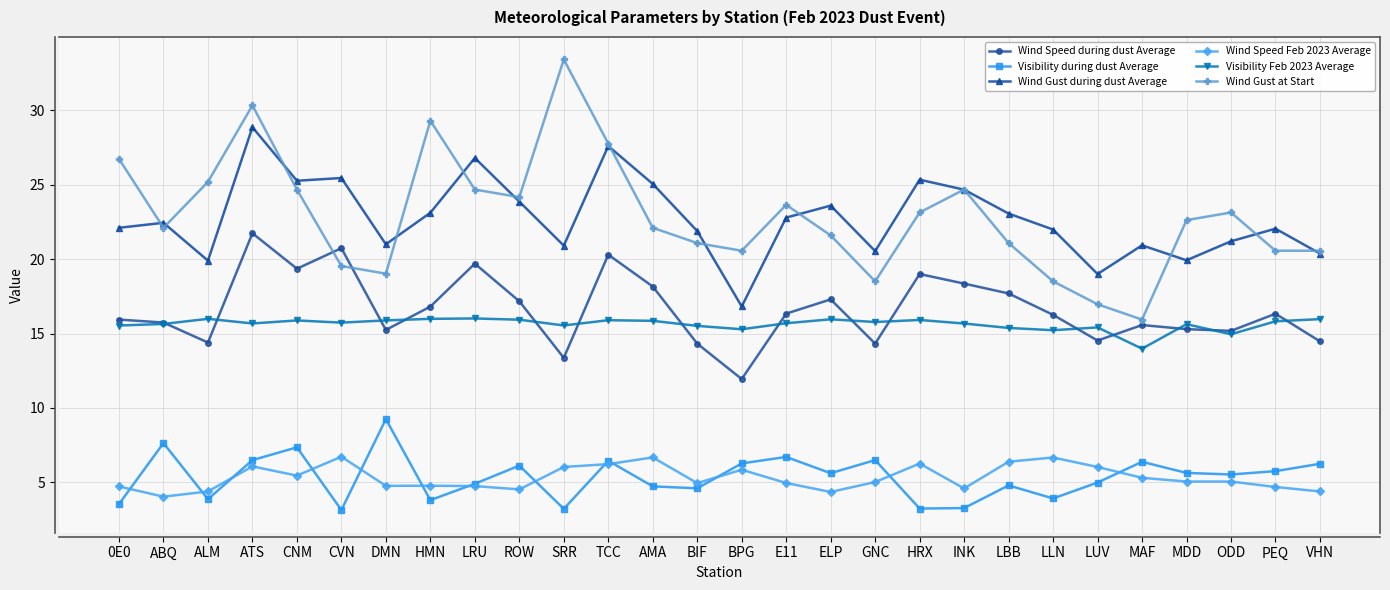

True or false: Wind Speed during dust Average and Visibility during dust Average cross at least once.

False